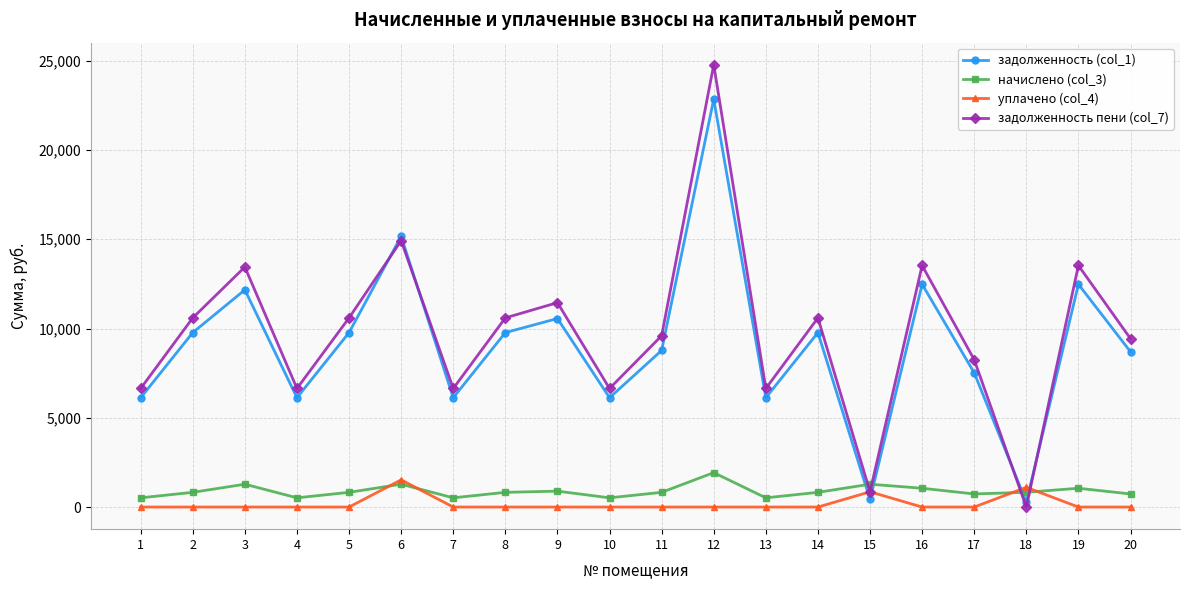

What is the total value across all series at 17?

16507.3